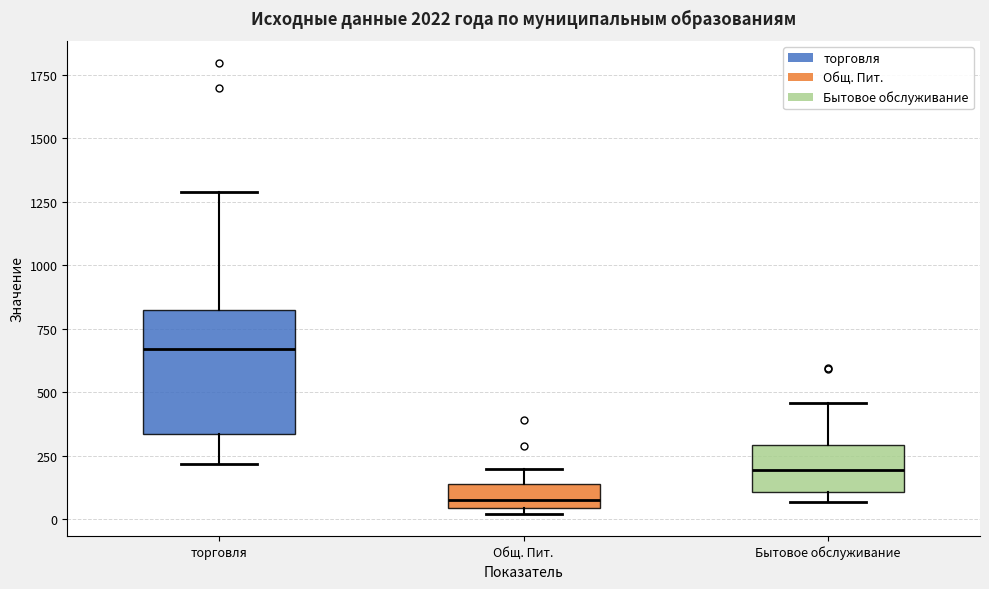

Where is the upper edge of the box for Общ. Пит. on the y-axis? The values are not printed on the chart, so give them approximately, as read against the axis.

150